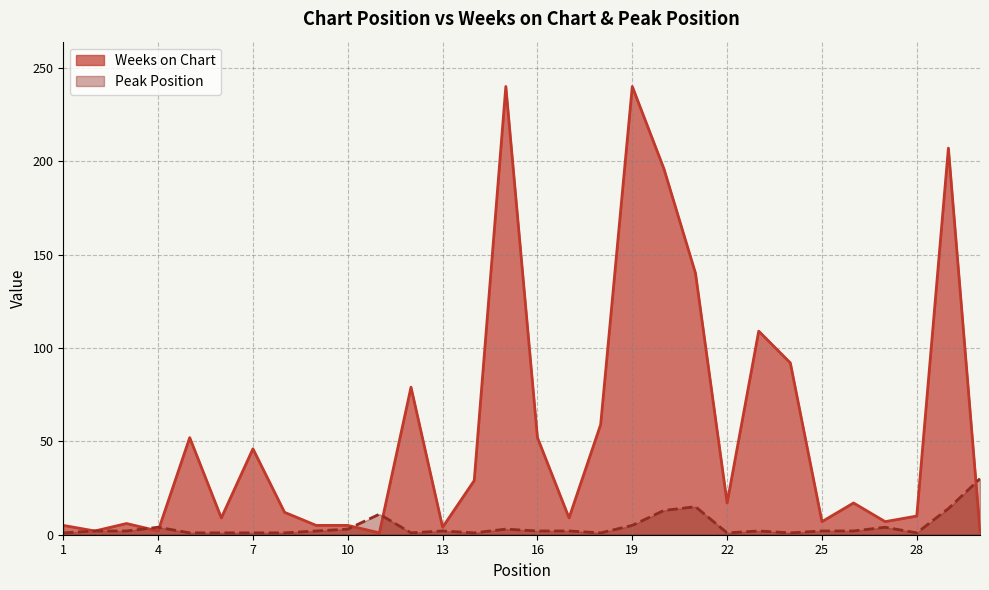

After their last crossing, which series has the higher values: Peak Position or Weeks on Chart?

Peak Position